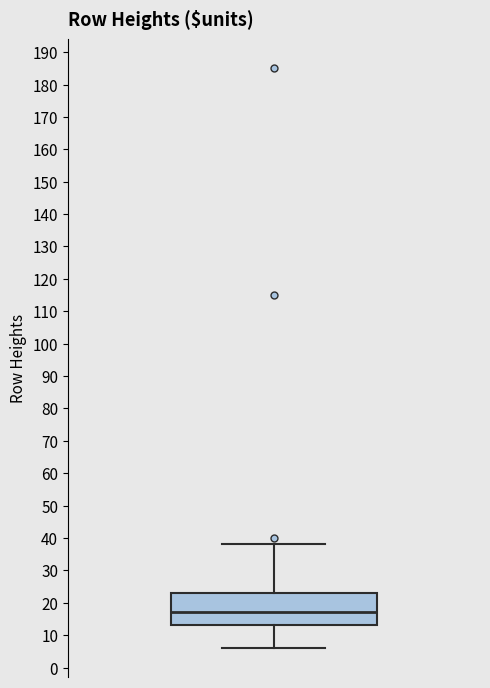

Read this box plot against the y-axis: the position of the median line, the range covered by the box, and the ends of both whiskers. The values are not printed on the chart, so give them approximately, as read against the axis.

median 17, box 13 to 23, whiskers 6 to 38